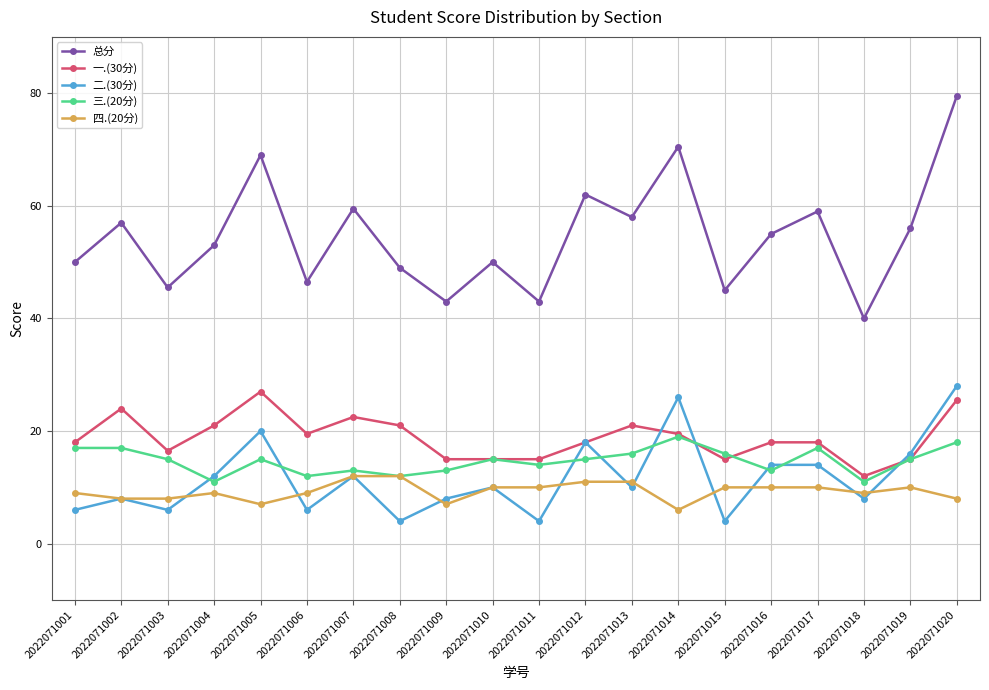

In 总分, how many points are higher than both neighbors (excluding endpoints)?

7